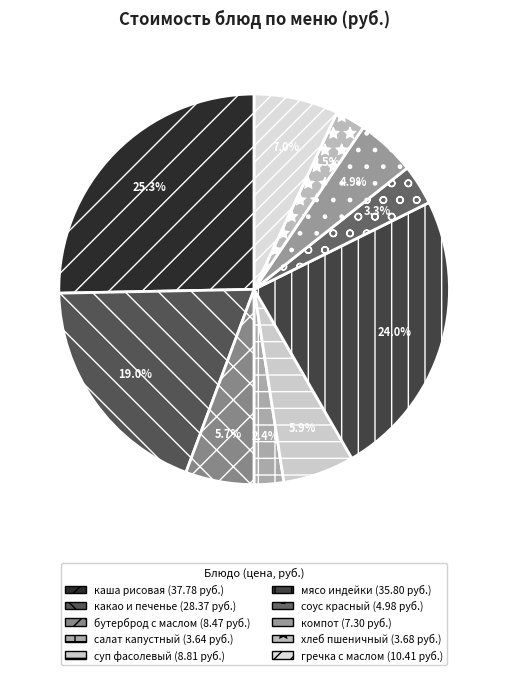

Does any single category account for the majority?

No